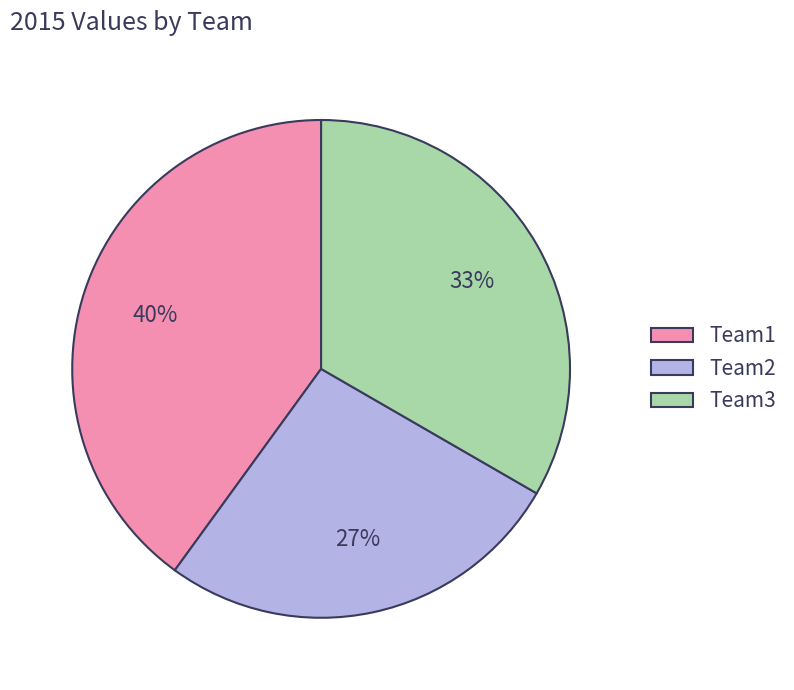

To the nearest percent, what is the average slice percentage?

33%